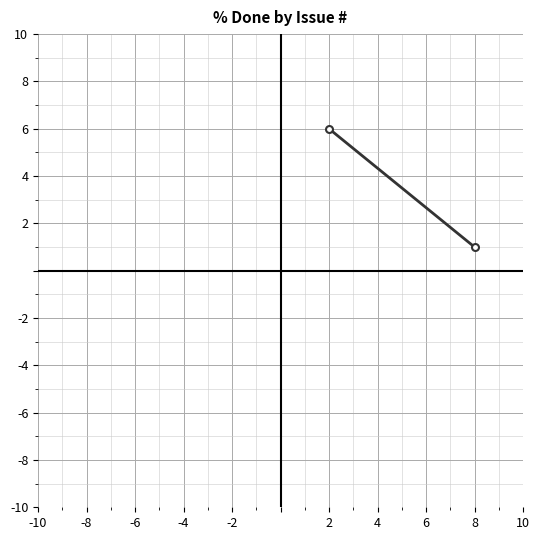

Is this an area chart (filled region under the line)?

No